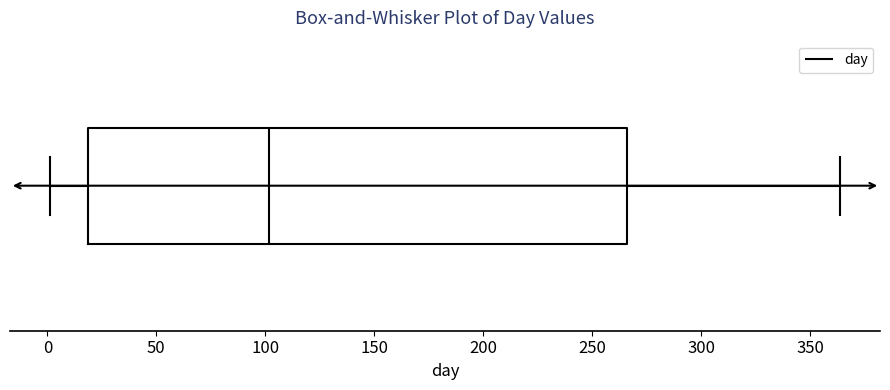

Read this box plot against the x-axis: the position of the median line, the range covered by the box, and the ends of both whiskers. The values are not printed on the chart, so give them approximately, as read against the axis.

median 100, box 20 to 265, whiskers 0 to 365